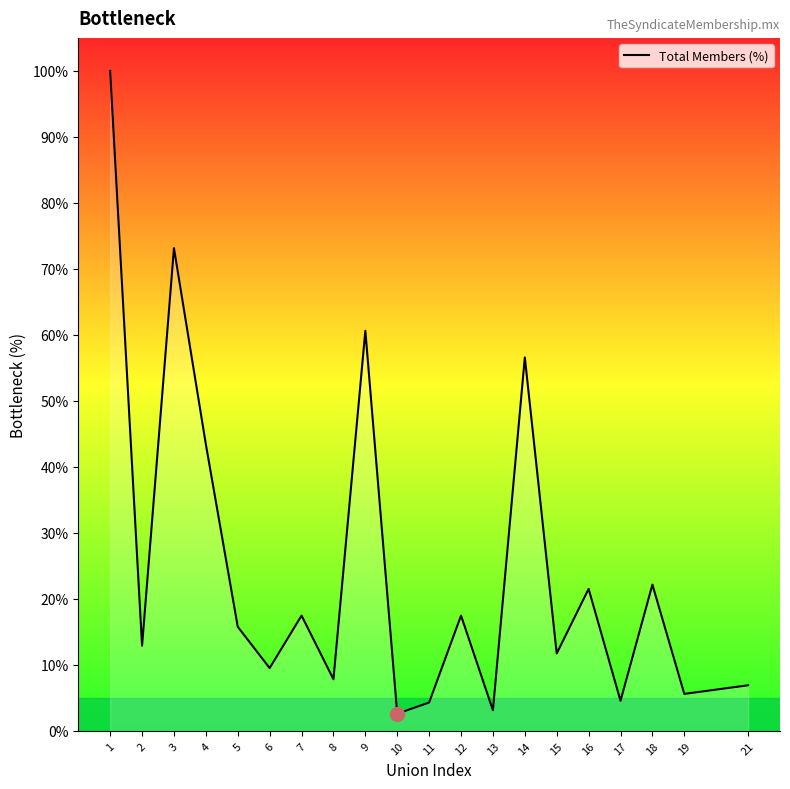

What is the change in value from 2 to 21?

-6.0